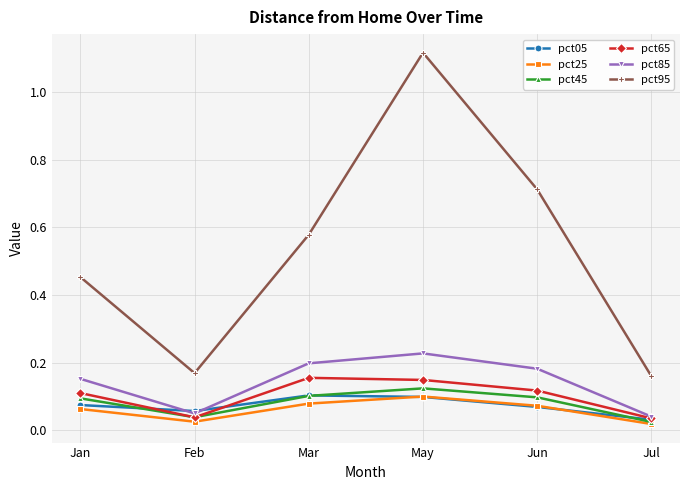

What is the label of the 3rd point from the right?

May